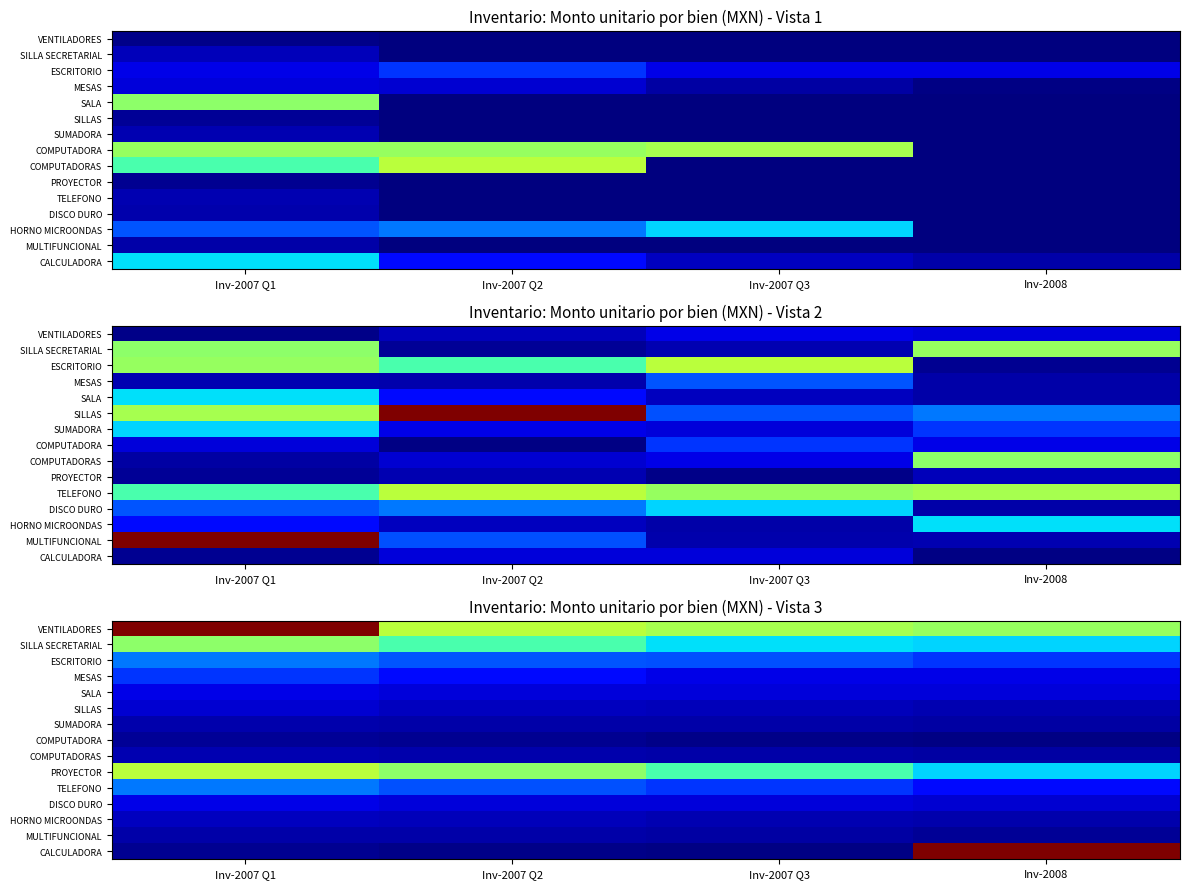

At how many categories does at least one series exceed 21031?

2